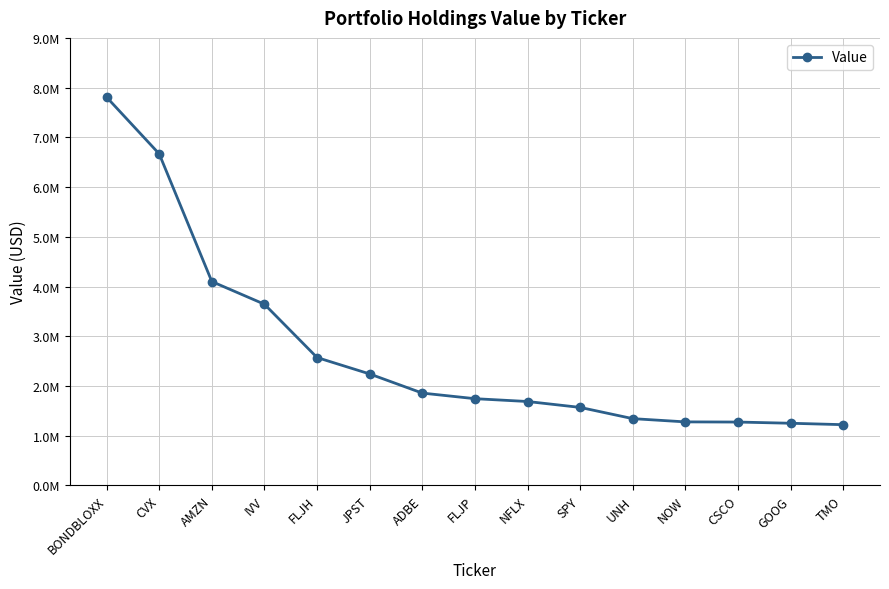

Is this an area chart (filled region under the line)?

No